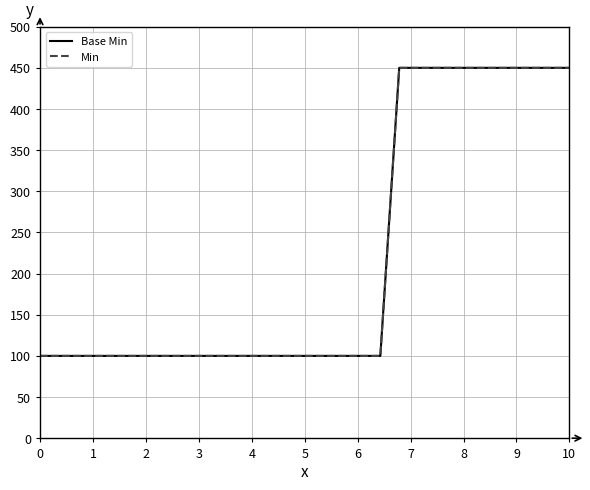

Reading left to right, list all the values displayed in this chart.

Base Min: 100	100	100	100	100	100	100	100	100	100	100	100	100	100	100	100	100	100	100	450	450	450	450	450	450	450	450	450	450
Min: 100	100	100	100	100	100	100	100	100	100	100	100	100	100	100	100	100	100	100	450	450	450	450	450	450	450	450	450	450